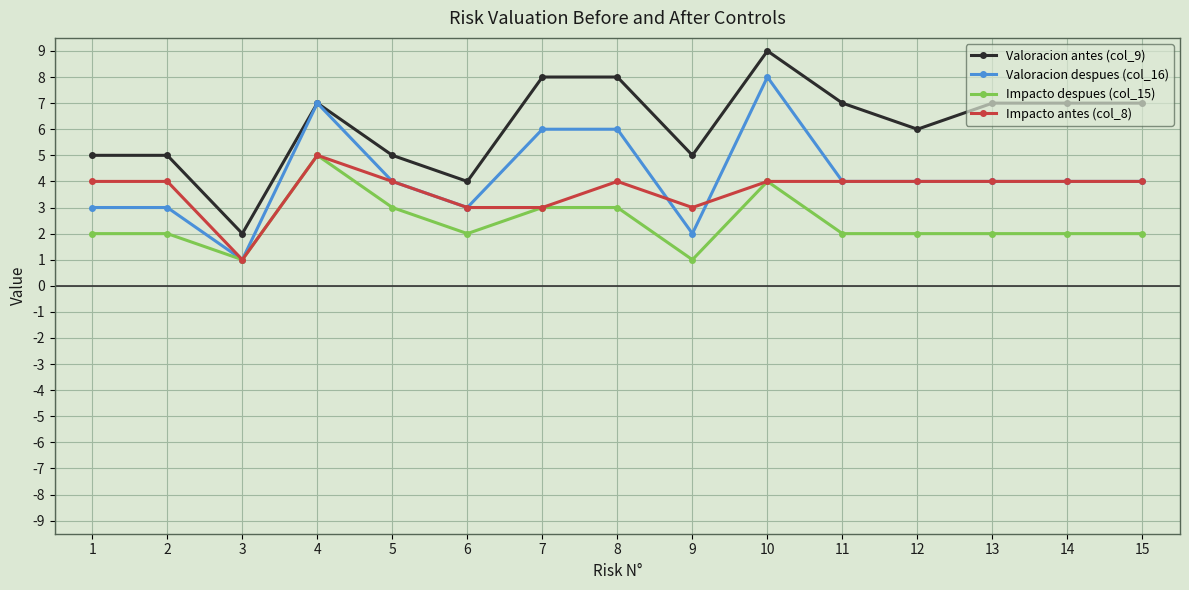

At which category is the sum across all series the highest?

10